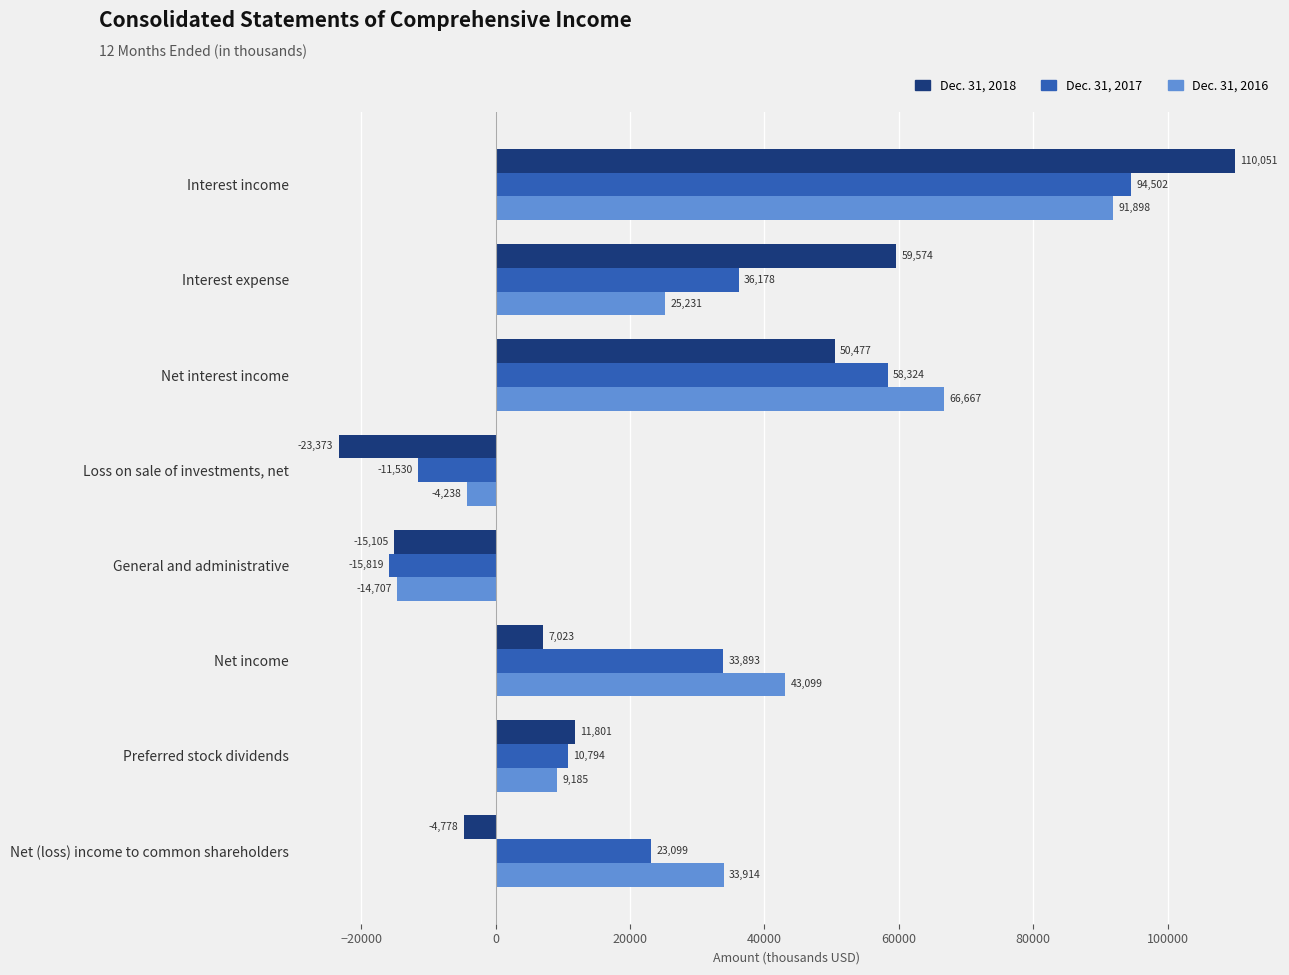

What is the difference between the maximum and minimum values in the Dec. 31, 2018 series?

133424